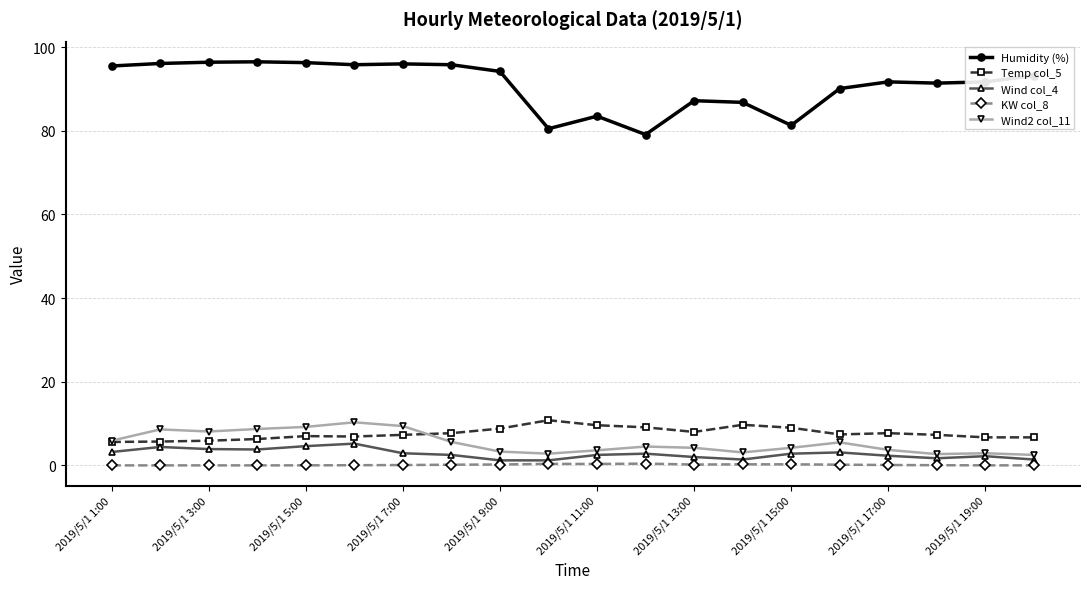

True or false: Wind2 col_11 and KW col_8 cross at least once.

False